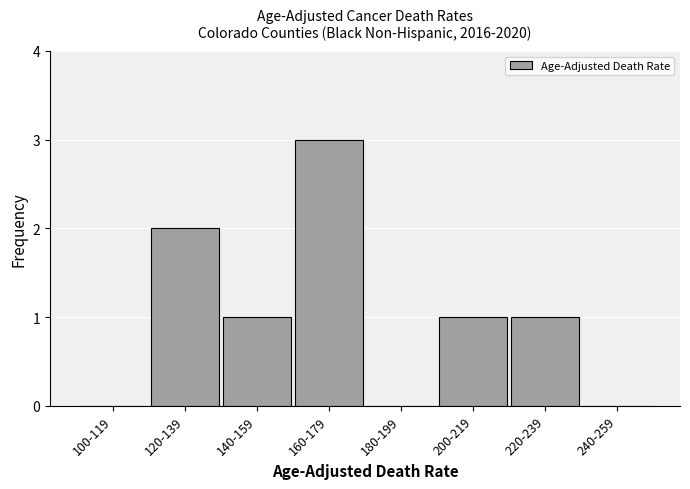

Reading left to right, extract all data points from this chart.

100-119=0	120-139=2	140-159=1	160-179=3	180-199=0	200-219=1	220-239=1	240-259=0